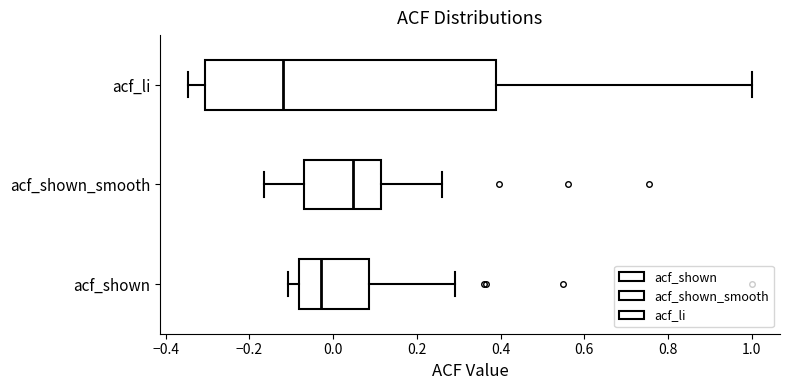

Which box has the furthest to the left median line?

acf_li